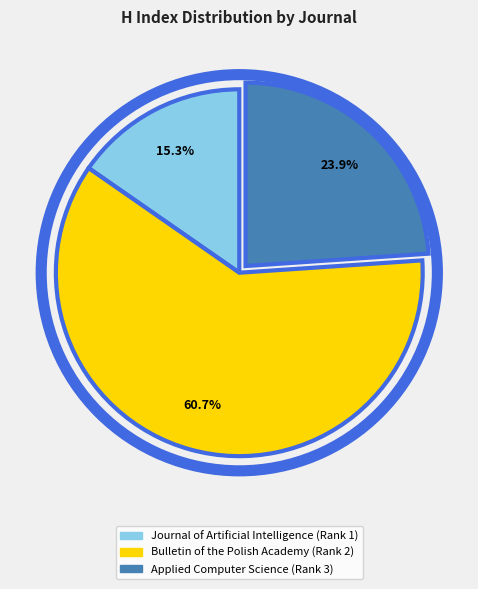

Count the number of slices in the pie.

3